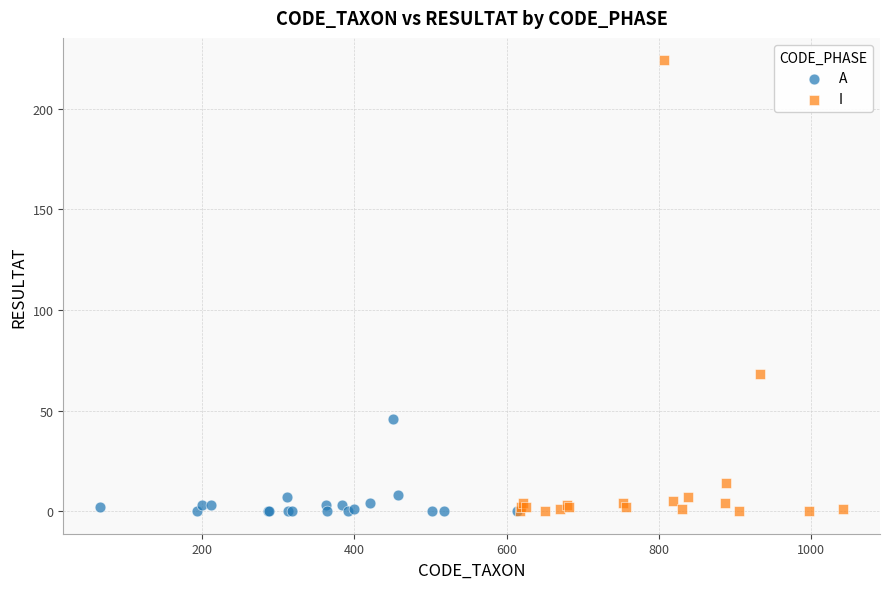

Which series reaches the maximum Y coordinate?

I